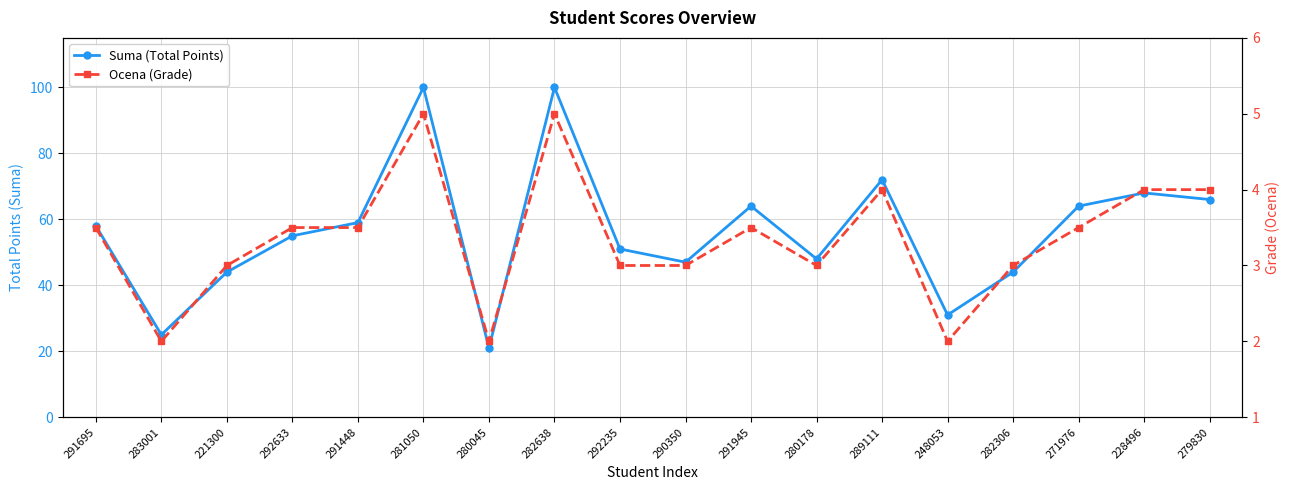

At 291448, list the series in order from largest to smallest.

Suma (Total Points), Ocena (Grade)